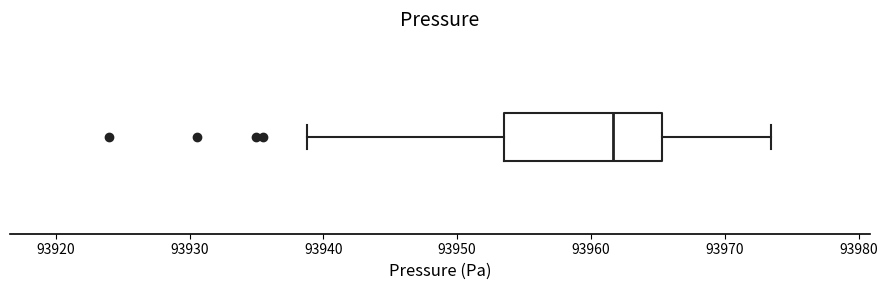

Transcribe this box plot: give where the median line is, the range the box spans, and where the two whiskers end, as read against the x-axis. The values are not printed on the chart, so give them approximately, as read against the axis.

median 93962, box 93954 to 93965, whiskers 93939 to 93973